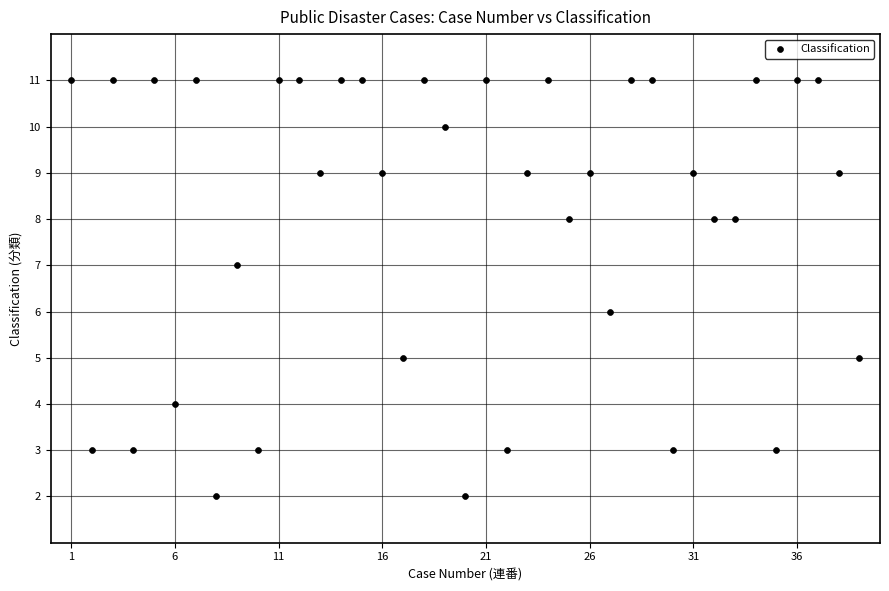

What is the range of Y values (max minus min)?

9